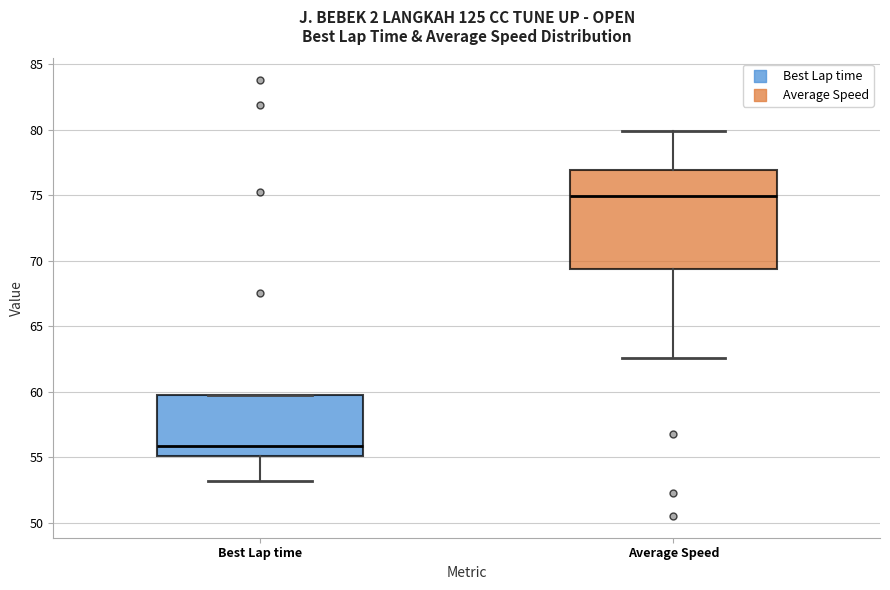

Reading left to right, transcribe this box plot: for each box, give where its median line is, the range the box spans, and where its two whiskers end, as read against the y-axis. The values are not printed on the chart, so give them approximately, as read against the axis.

Best Lap time: median 56.0, box 55.0 to 60.0, whiskers 53.0 to 60.0
Average Speed: median 75.0, box 69.5 to 77.0, whiskers 62.5 to 80.0